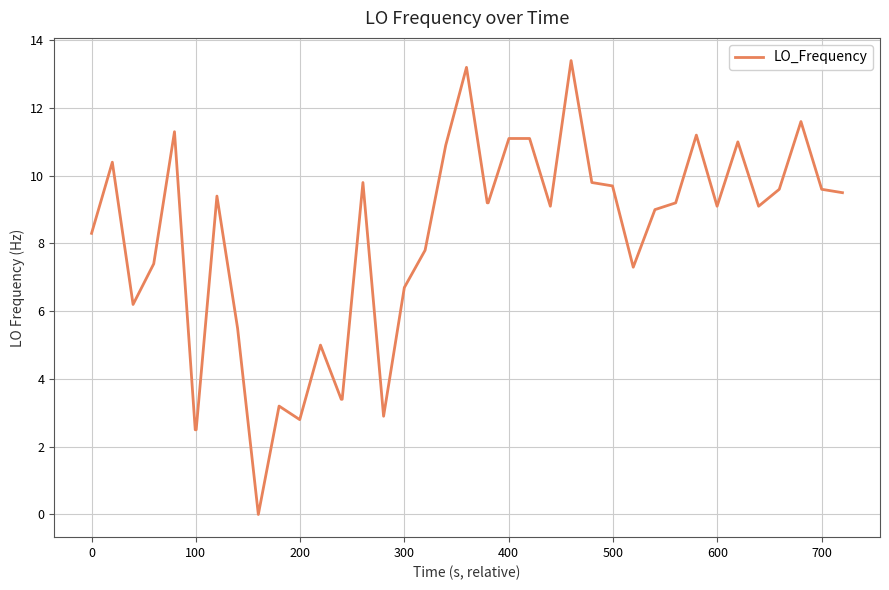

What is the greatest value displayed?

13.4